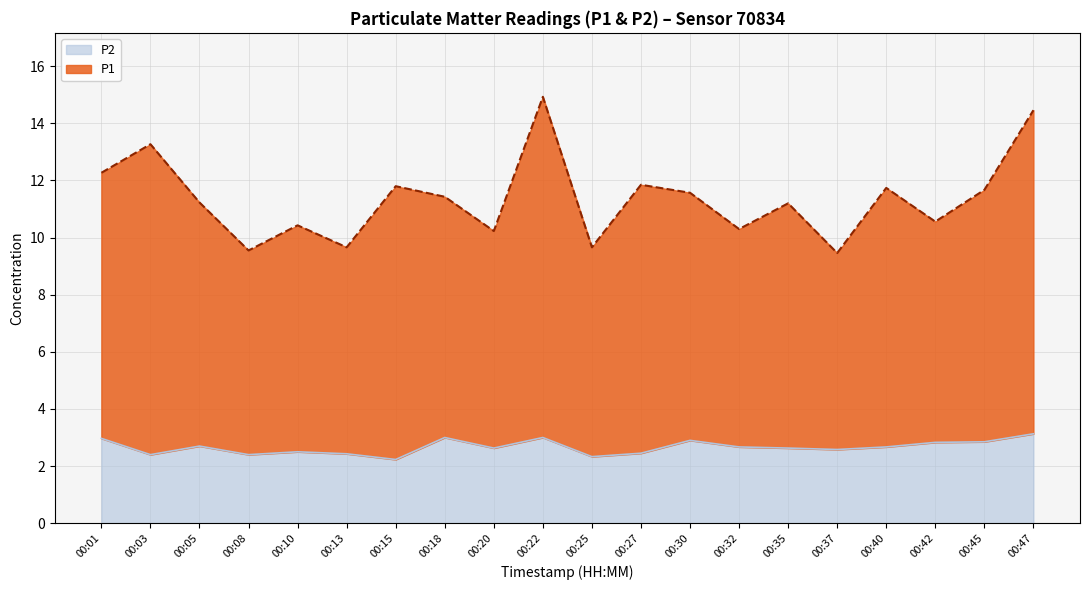

True or false: P2 and P1 intersect in this chart.

False